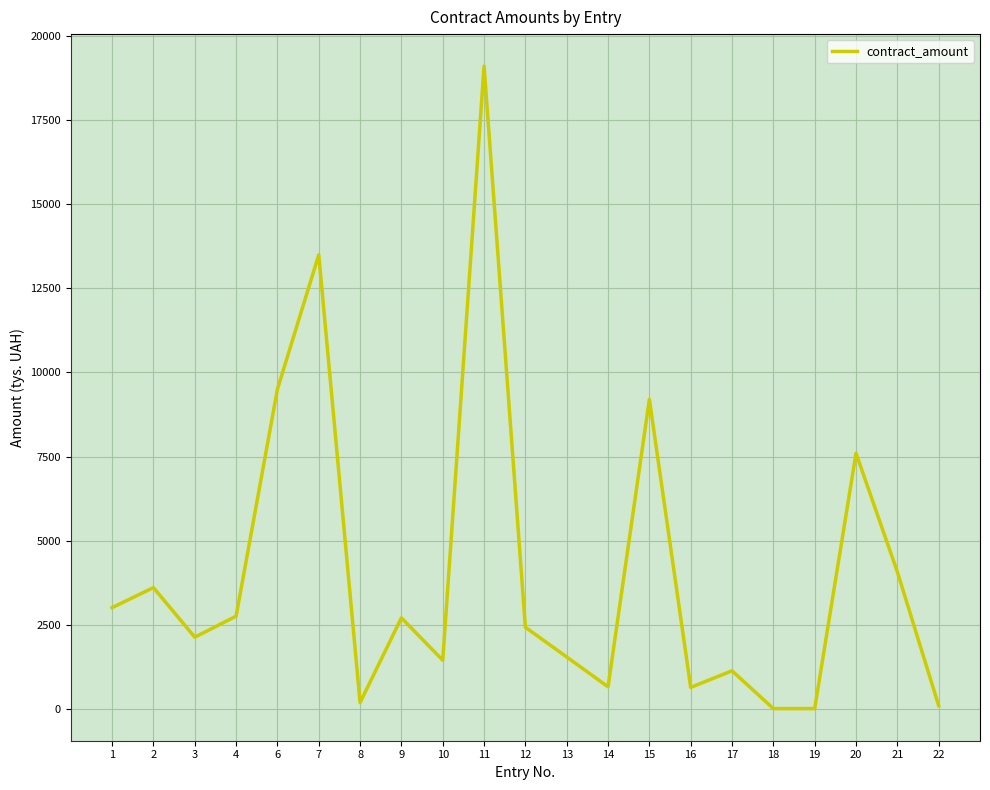

Where is the data nearest to the value 9555?

6